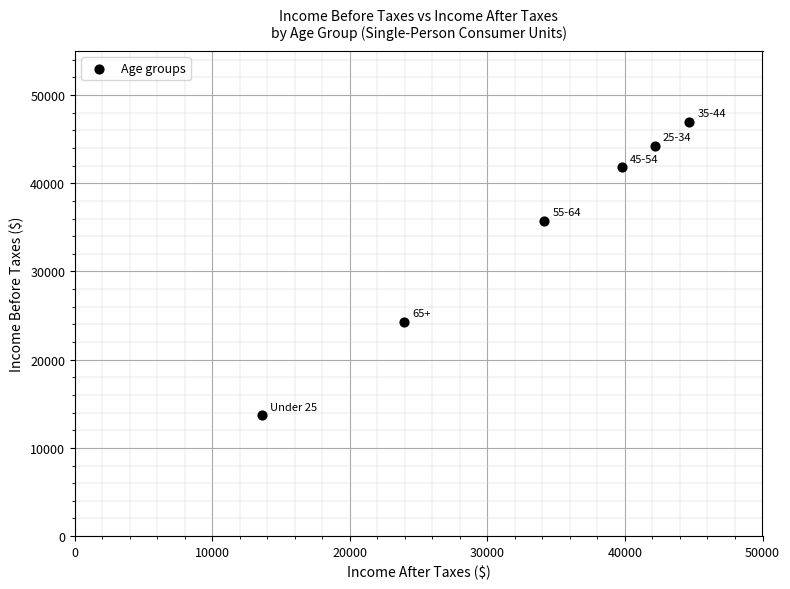

What is the range of Y values (max minus min)?

33264